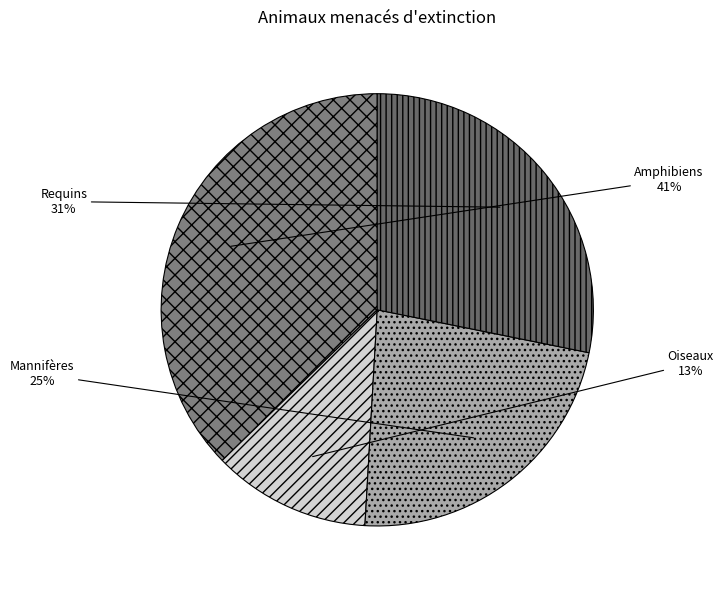

Do Requins and Mannifères together represent more than half of the pie?

Yes